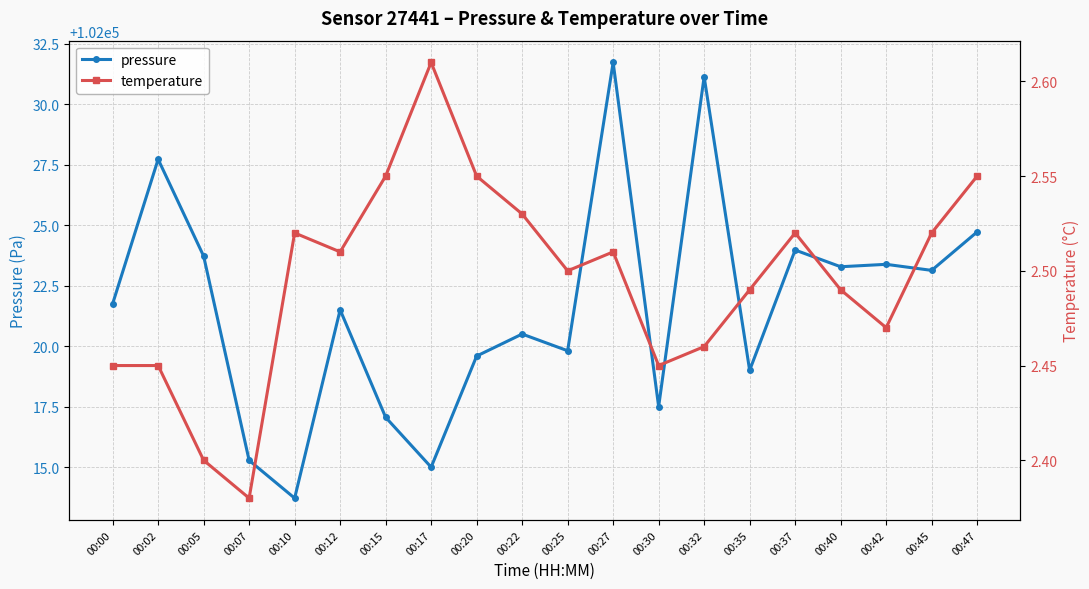

The temperature series shows 2.5 at 00:00. True or false?

True